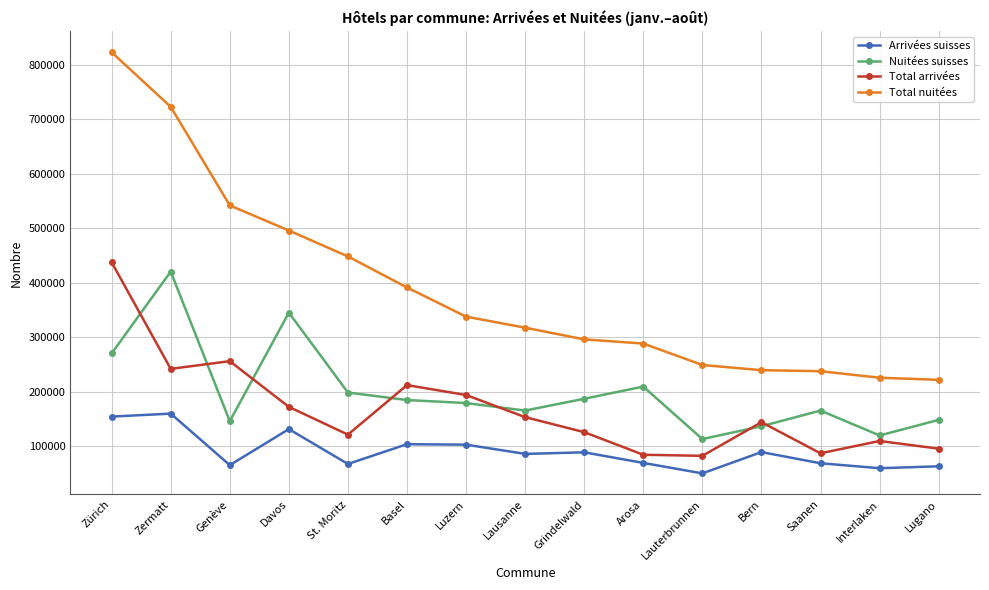

Where is the first local maximum for Nuitées suisses?

Zermatt